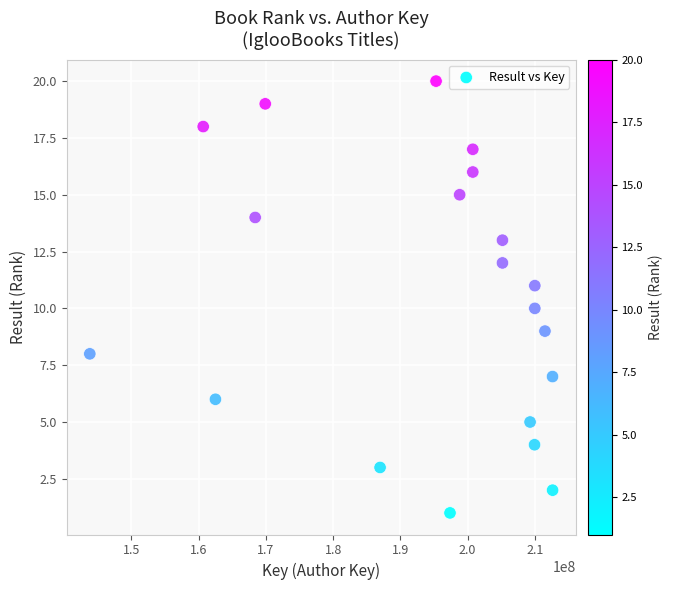

What is the range of Y values (max minus min)?

19